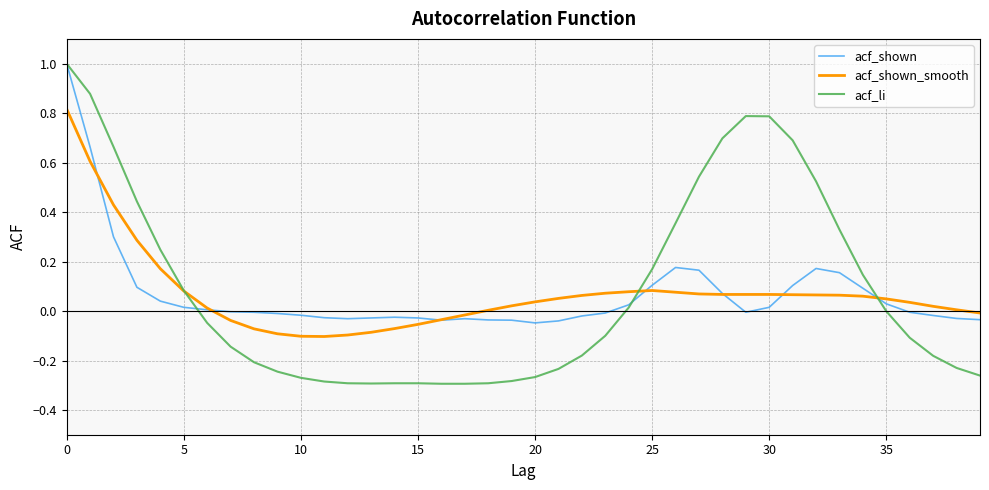

Which series has the widest spread of values?

acf_li